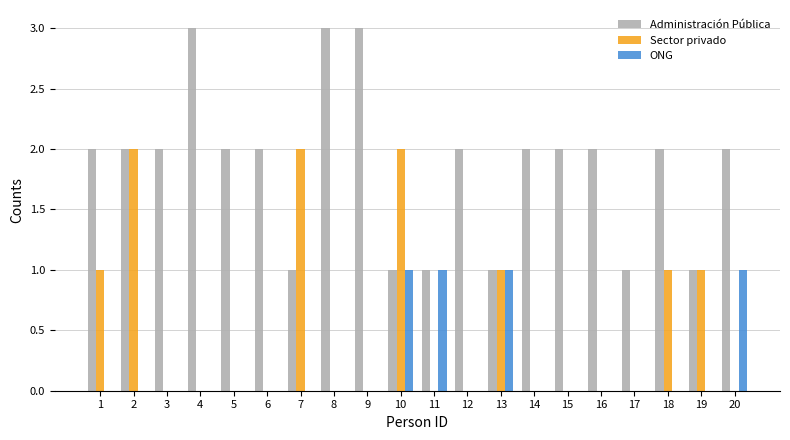

What is the sum of the Administración Pública values at 18 and 17?

3